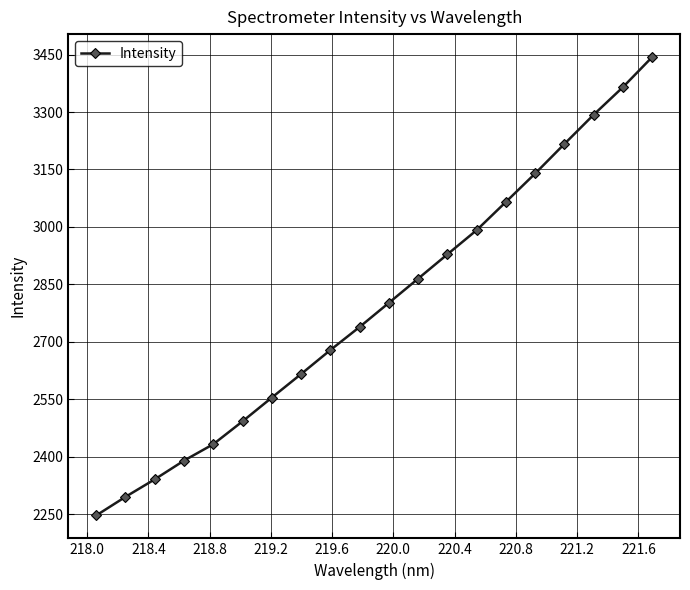

What is the greatest value displayed?

3443.5